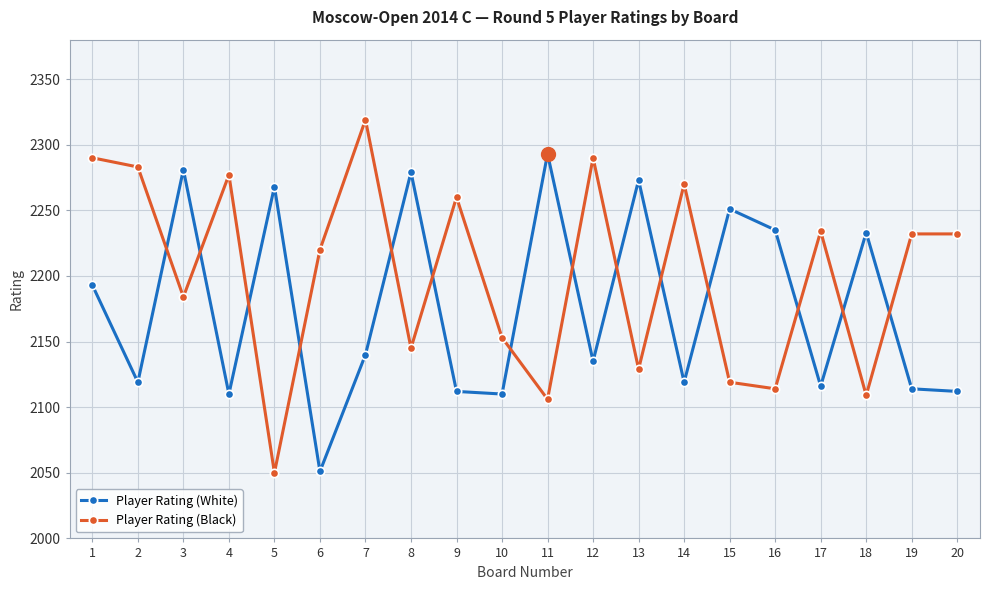

List the series in order of their overall mean, lowest first.

Player Rating (White), Player Rating (Black)